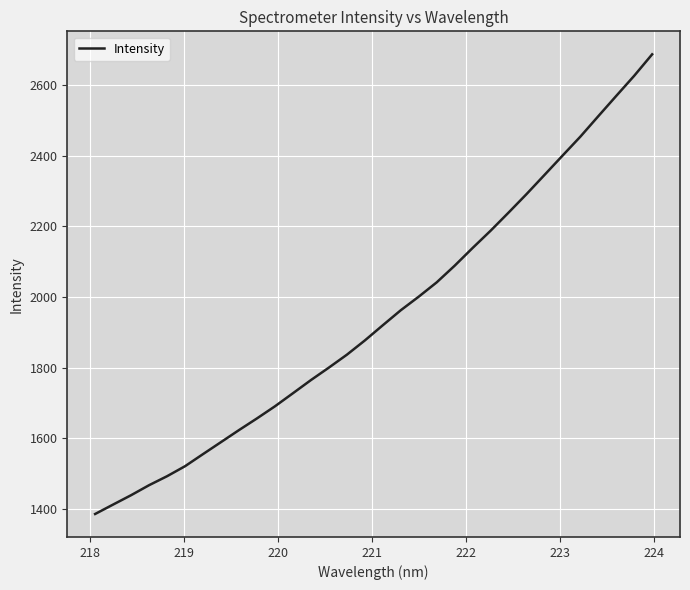

How many lines are shown in the chart?

1